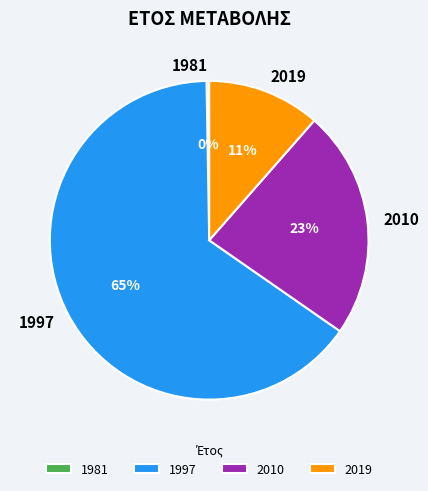

To the nearest percent, what is the difference between the 1997 and 2010 slice percentages?

42%